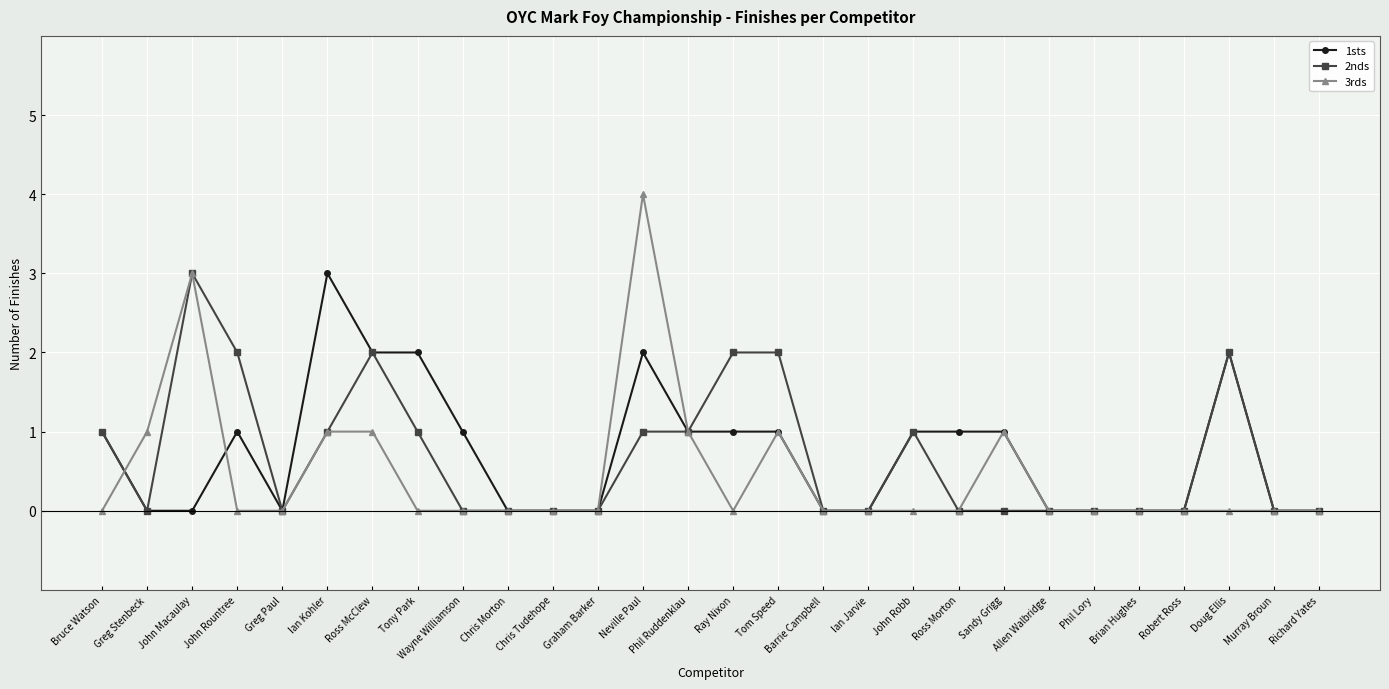

At which category is the sum across all series the highest?

Neville Paul